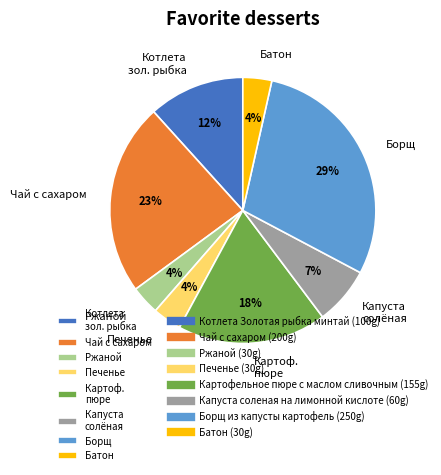

True or false: Ржаной accounts for 9% of the total.

False